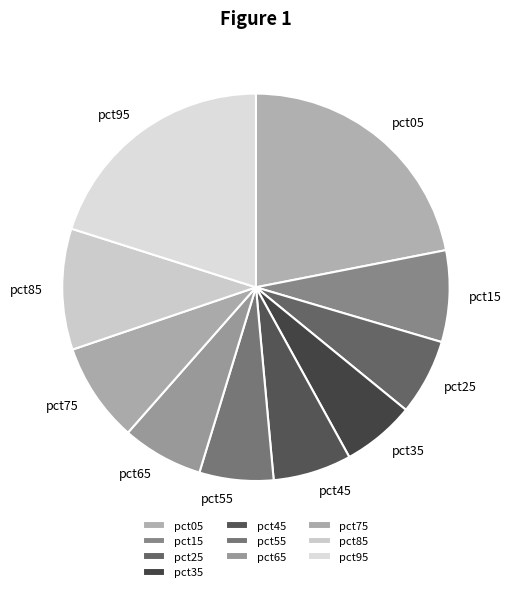

Which category has the biggest portion of the pie?

pct05